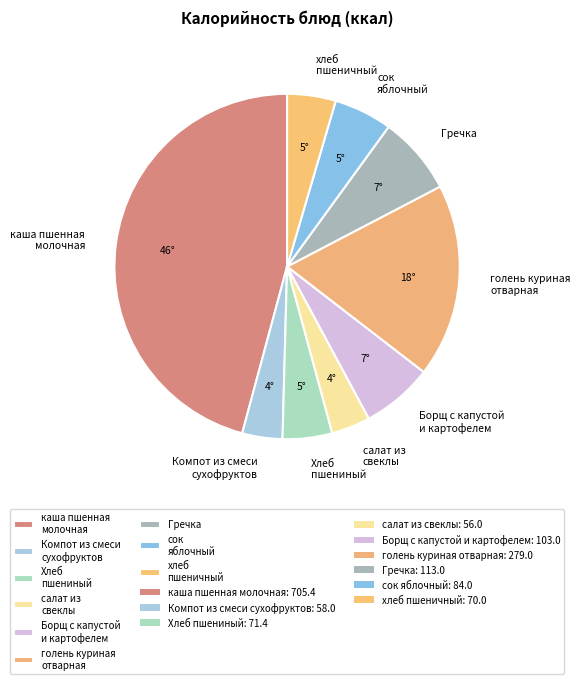

Which slice is the largest?

каша пшенная молочная